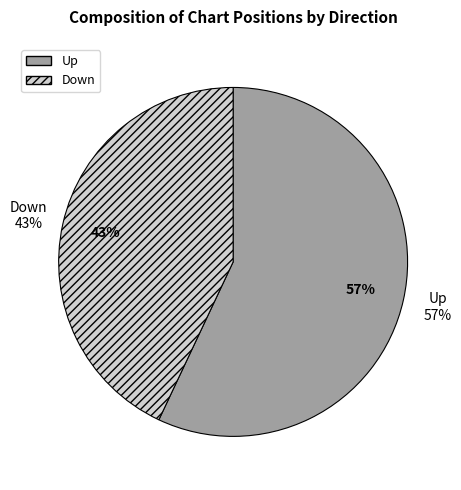

To the nearest percent, what is the difference between the up and down slice percentages?

14%